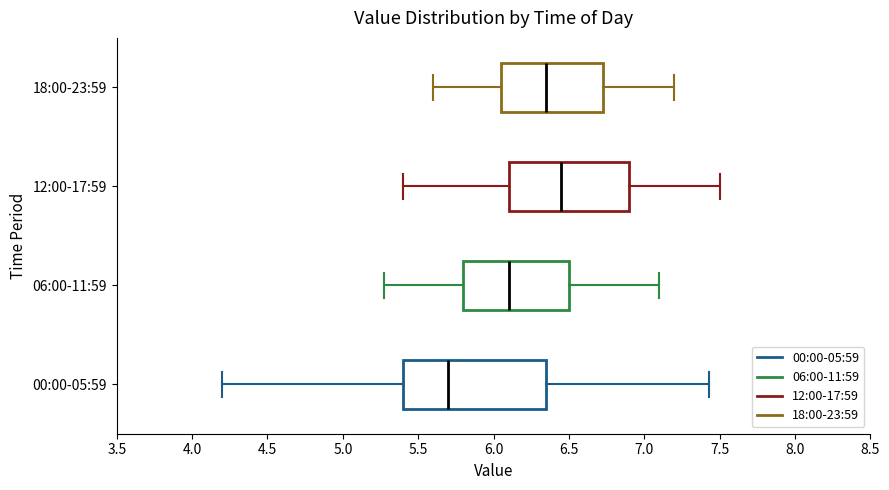

Comparing the boxes themselves (not the whiskers), which one is the widest?

00:00-05:59